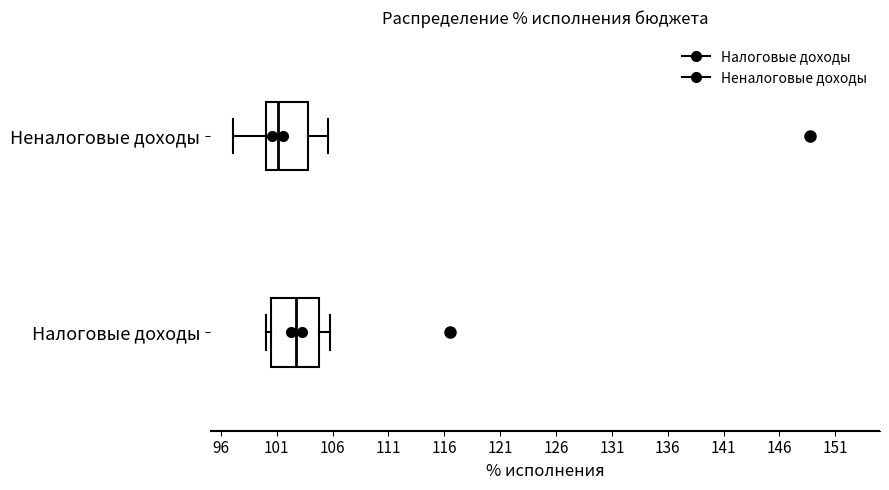

Reading bottom to top, transcribe this box plot: for each box, give where its median line is, the range the box spans, and where its two whiskers end, as read against the x-axis. The values are not printed on the chart, so give them approximately, as read against the axis.

Налоговые доходы: median 103.0, box 100.5 to 105.0, whiskers 100.0 to 106.0
Неналоговые доходы: median 101.0, box 100.0 to 104.0, whiskers 97.0 to 105.5